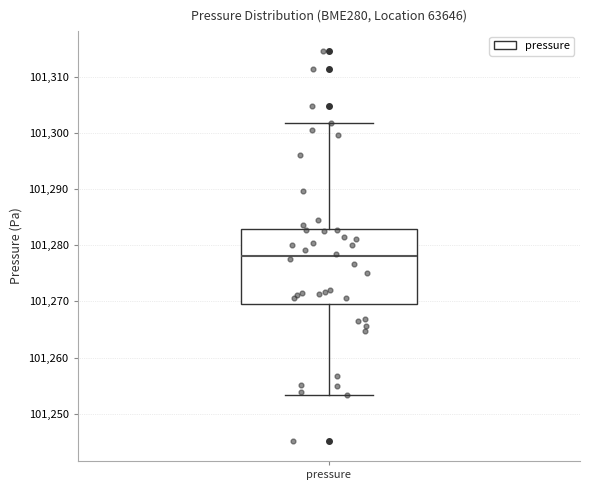

Transcribe this box plot: give where the median line is, the range the box spans, and where the two whiskers end, as read against the y-axis. The values are not printed on the chart, so give them approximately, as read against the axis.

median 101278, box 101270 to 101283, whiskers 101253 to 101302